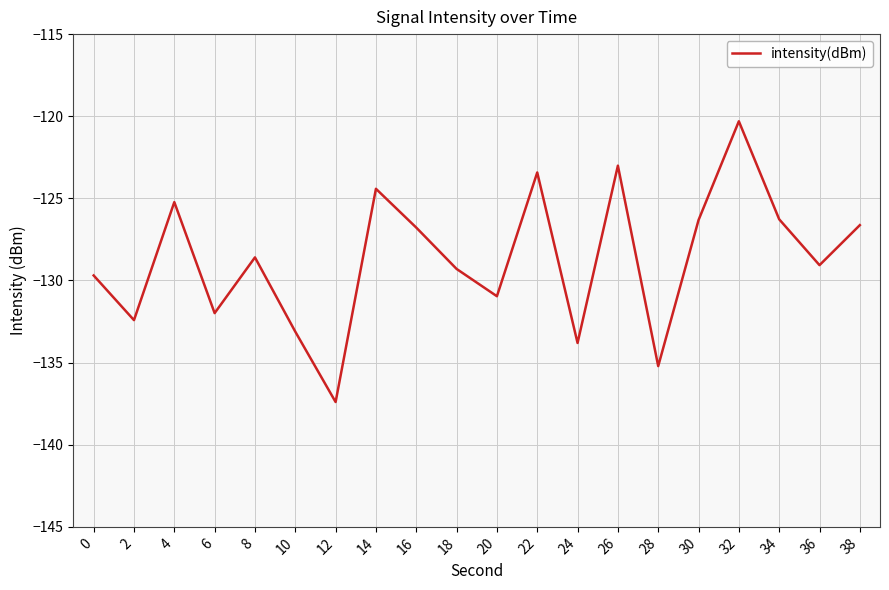

True or false: the data shows -120.3 at 32.

True